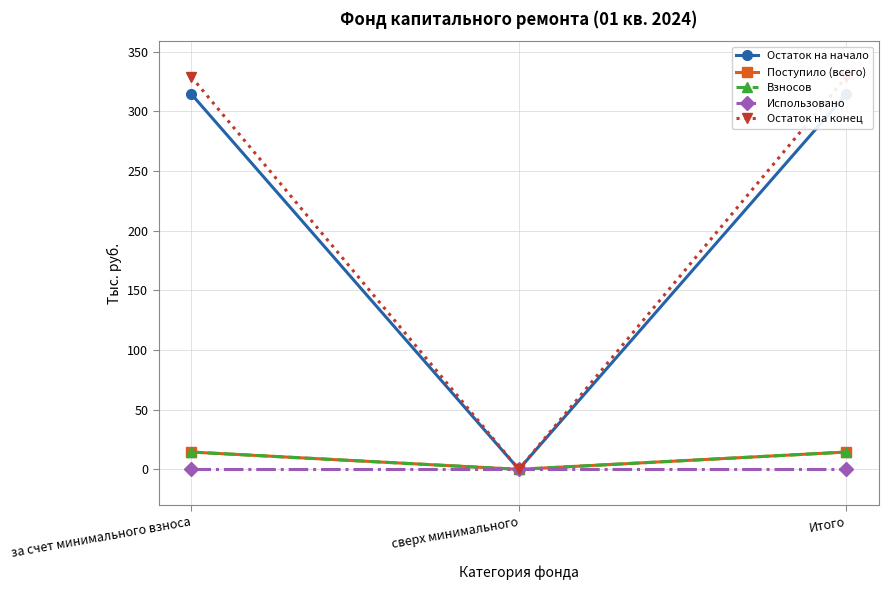

What is the value of the Остаток на начало point at the 3rd from the left?

314.4